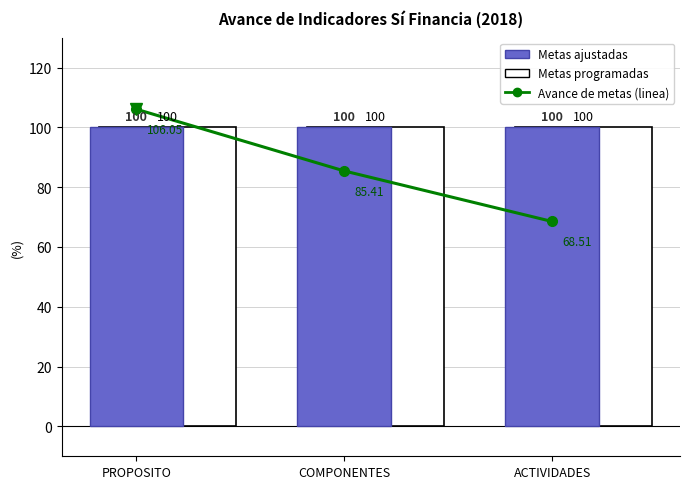

List the series in order of their peak value, highest first.

Avance de metas (linea), Metas programadas, Metas ajustadas